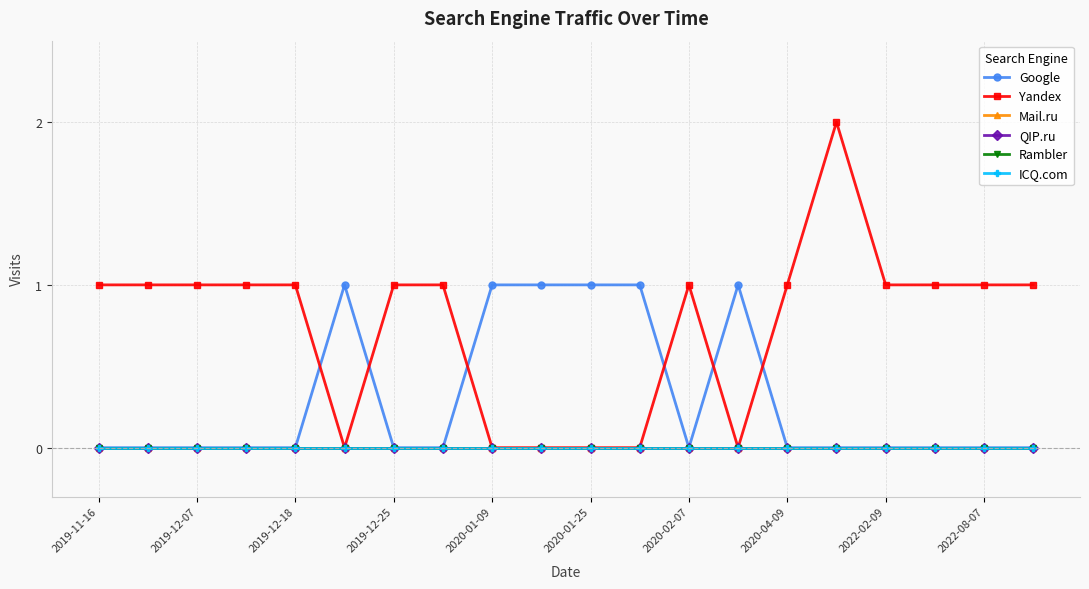

Does the chart have visible grid lines?

Yes